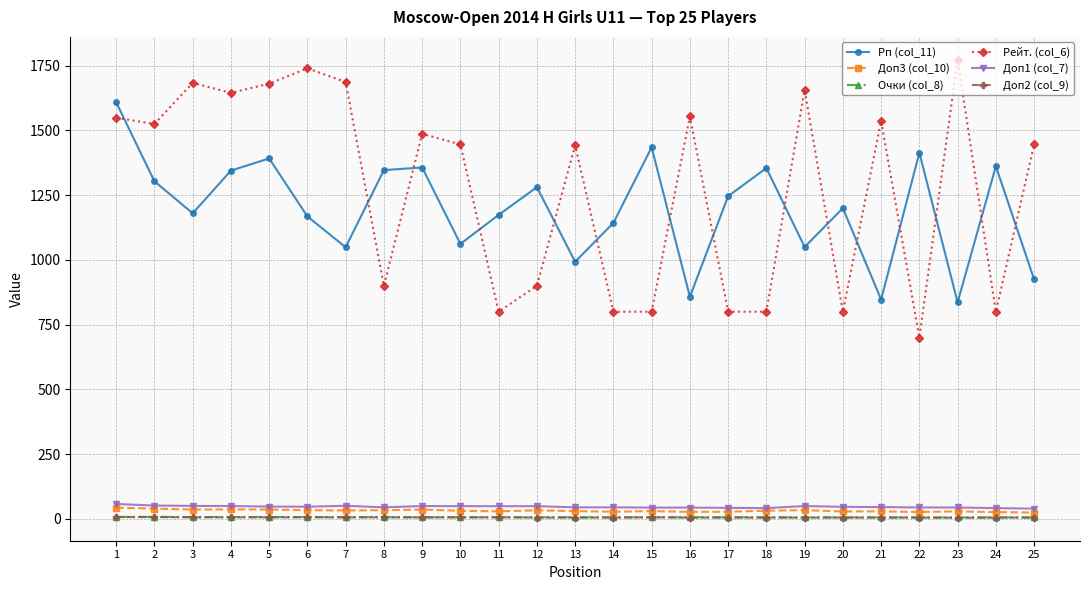

Which series has the largest total across all categories?

Рейт. (col_6)